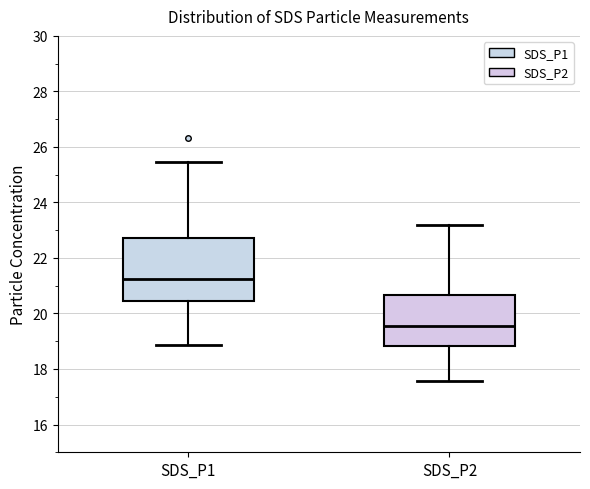

Reading left to right, transcribe this box plot: for each box, give where its median line is, the range the box spans, and where its two whiskers end, as read against the y-axis. The values are not printed on the chart, so give them approximately, as read against the axis.

SDS_P1: median 21.2, box 20.4 to 22.8, whiskers 18.8 to 25.4
SDS_P2: median 19.6, box 18.8 to 20.6, whiskers 17.6 to 23.2